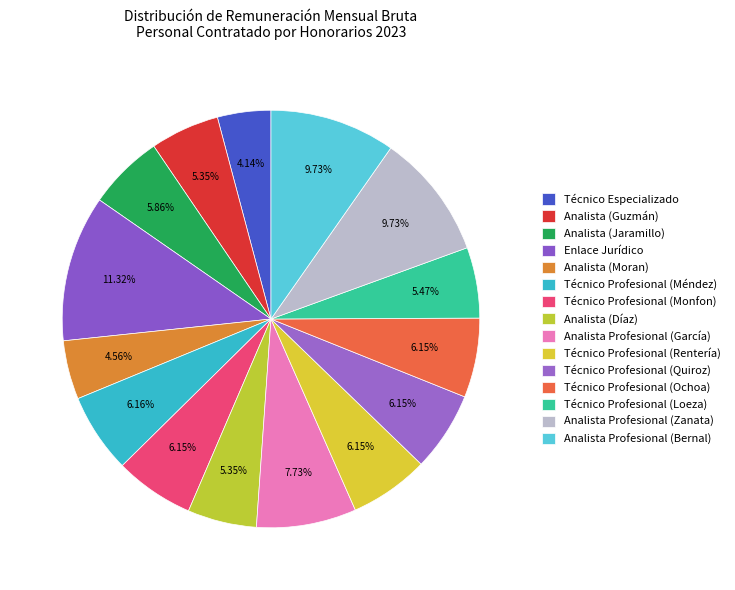

To the nearest percent, what is the average slice percentage?

7%